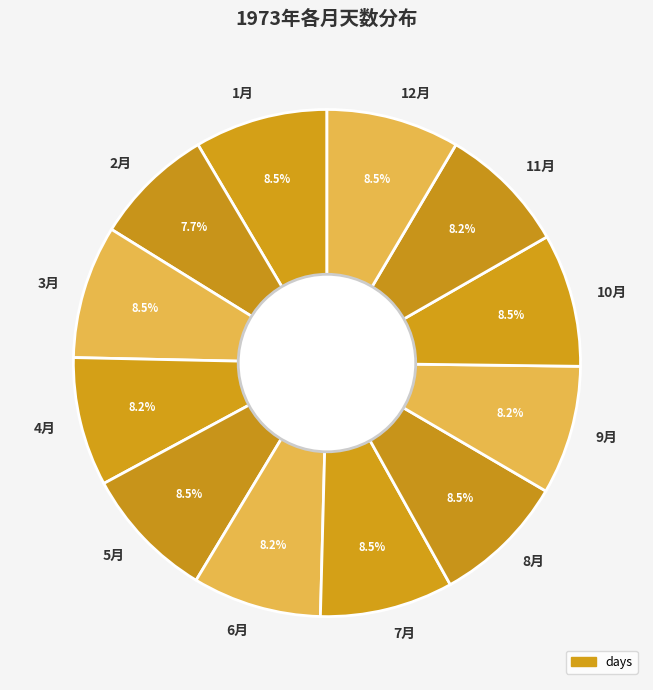

Which category has the smallest portion of the pie?

2月